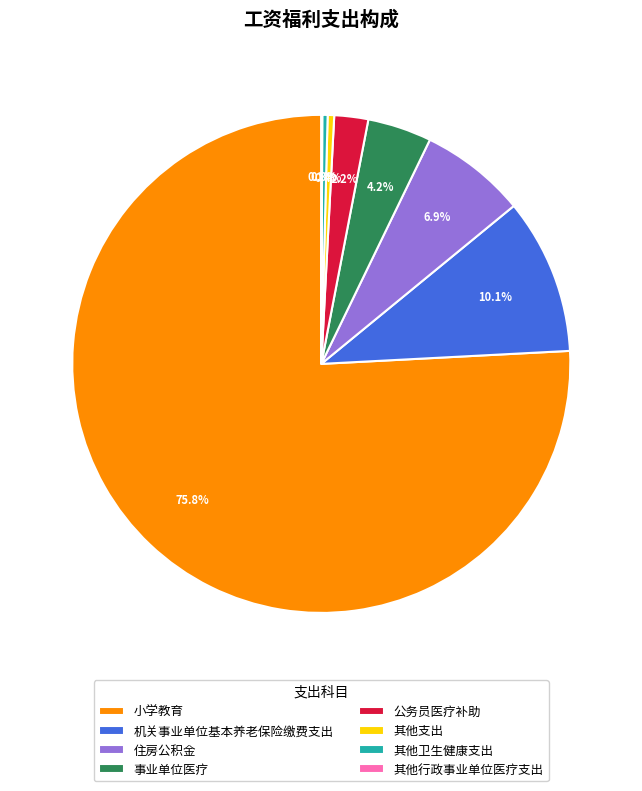

Approximately how many times larger is the value at 公务员医疗补助 compared to 其他支出?

5.2